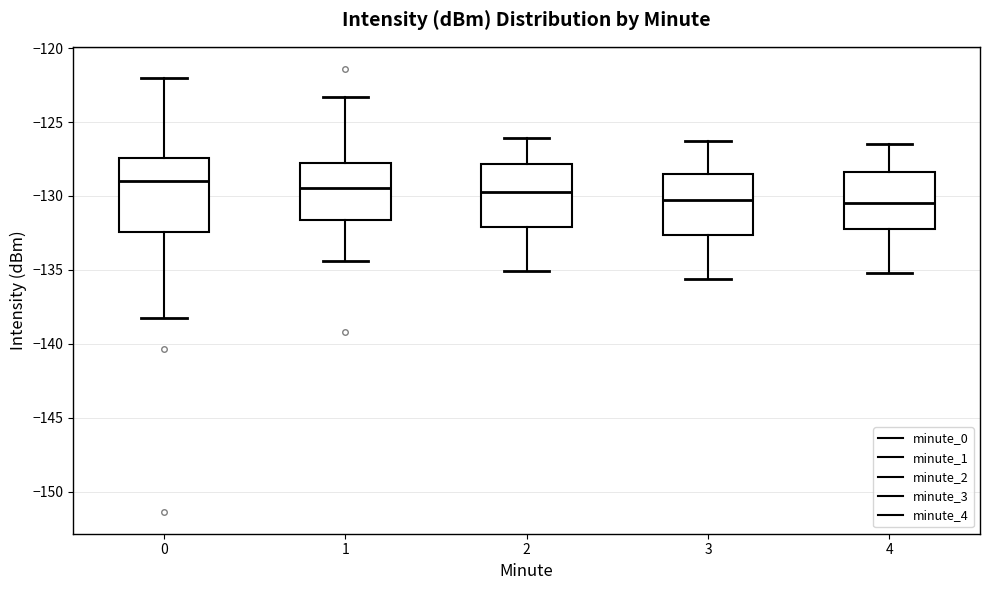

Which box is the tallest, from its lower edge to its upper edge?

0